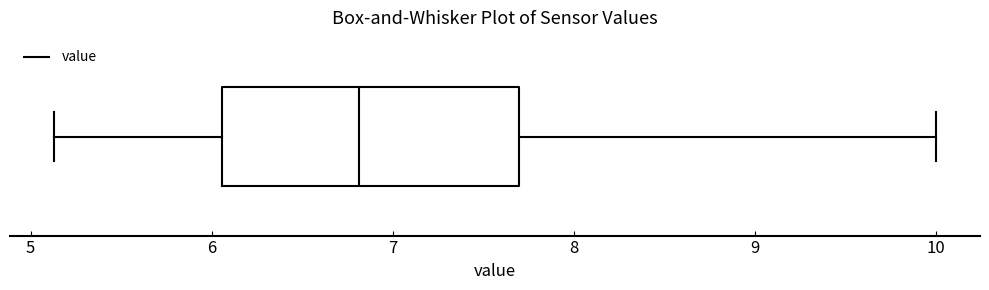

Transcribe this box plot: give where the median line is, the range the box spans, and where the two whiskers end, as read against the x-axis. The values are not printed on the chart, so give them approximately, as read against the axis.

median 6.8, box 6.1 to 7.7, whiskers 5.1 to 10.0